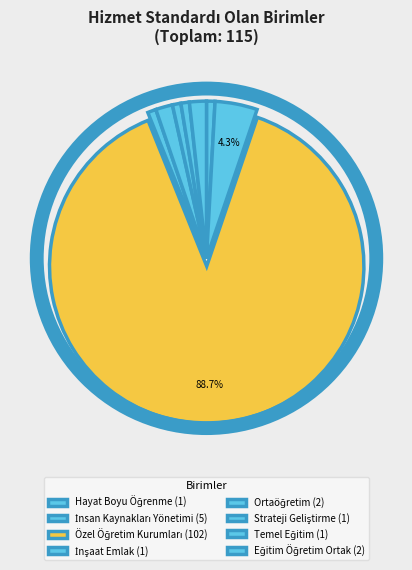

Count the number of slices in the pie.

8